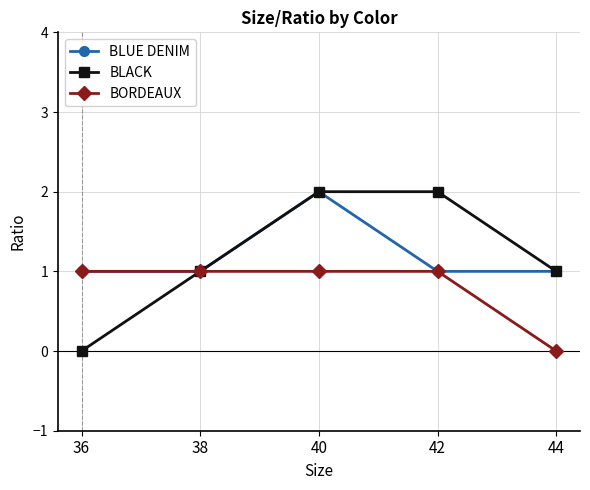

Reading right to left, list all the values displayed in this chart.

BLUE DENIM: 44=1	42=1	40=2	38=1	36=1
BLACK: 44=1	42=2	40=2	38=1	36=0
BORDEAUX: 44=0	42=1	40=1	38=1	36=1